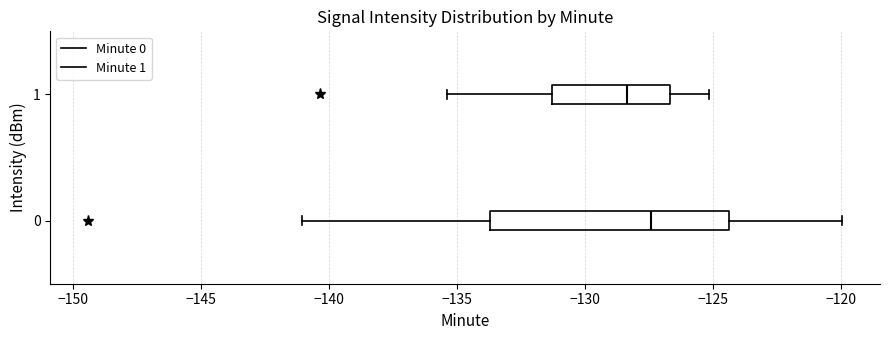

Reading bottom to top, read every box against the x-axis: the position of its median line, the range the box covers, and the ends of its whiskers. The values are not printed on the chart, so give them approximately, as read against the axis.

0: median -127.5, box -133.5 to -124.5, whiskers -141.0 to -120.0
1: median -128.5, box -131.5 to -126.5, whiskers -135.5 to -125.0